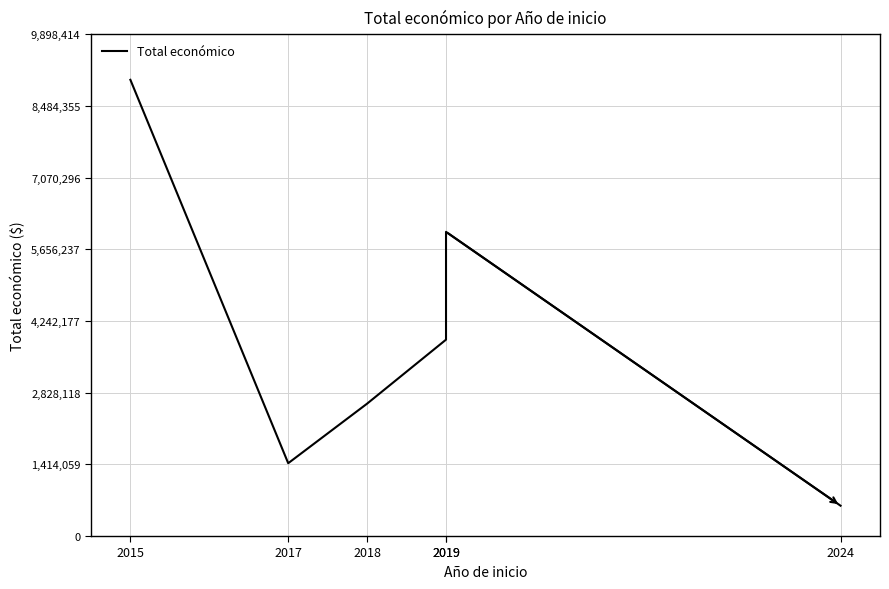

Count the number of categories in the chart.

6